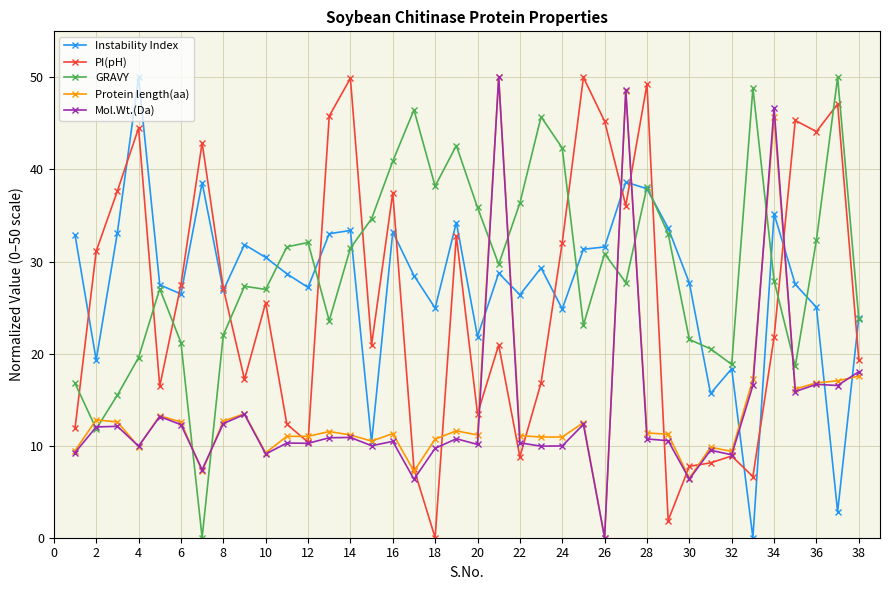

What is the value of the Mol.Wt.(Da) point at the 33rd from the left?

16.5